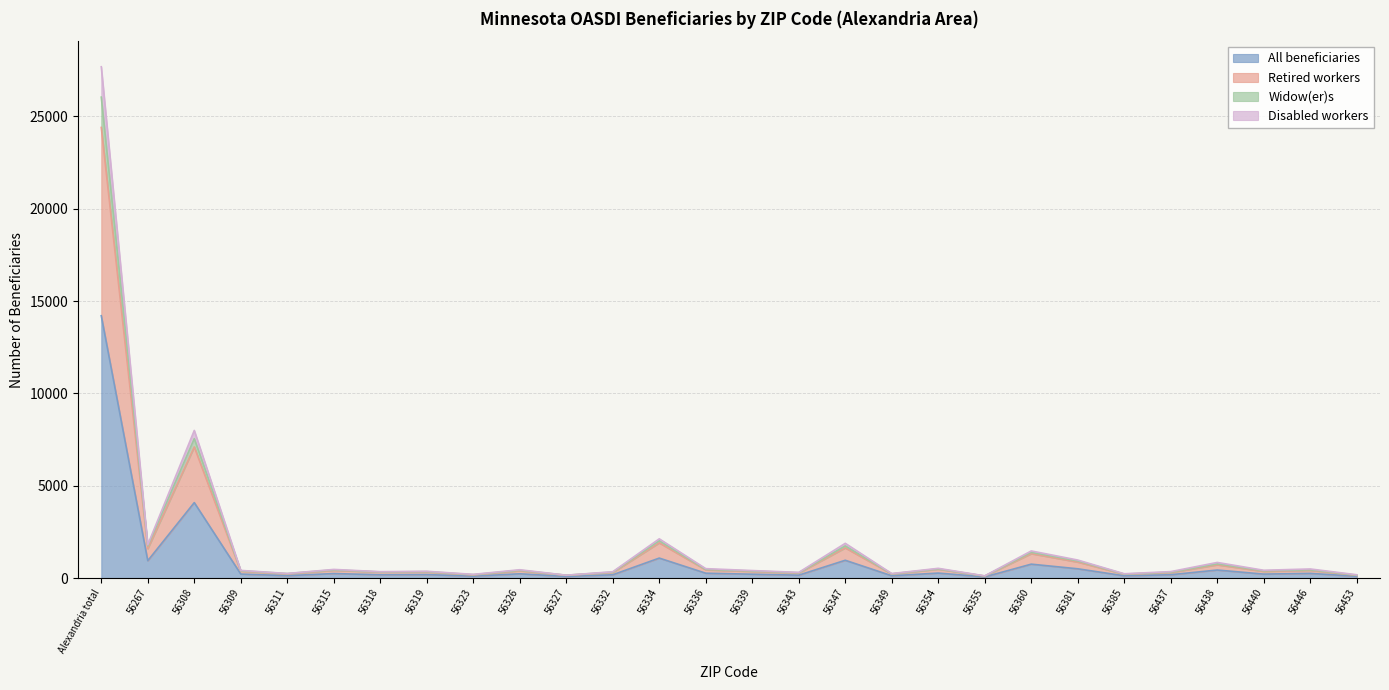

Where is the first local minimum for Retired workers?

56267